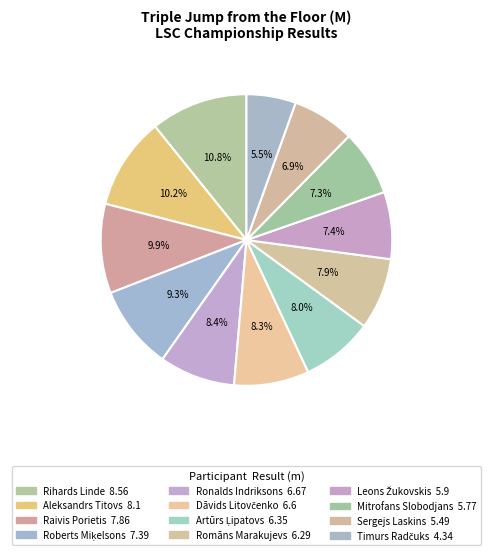

How much of the chart is everything except Mitrofans Slobodjans?

92.7%